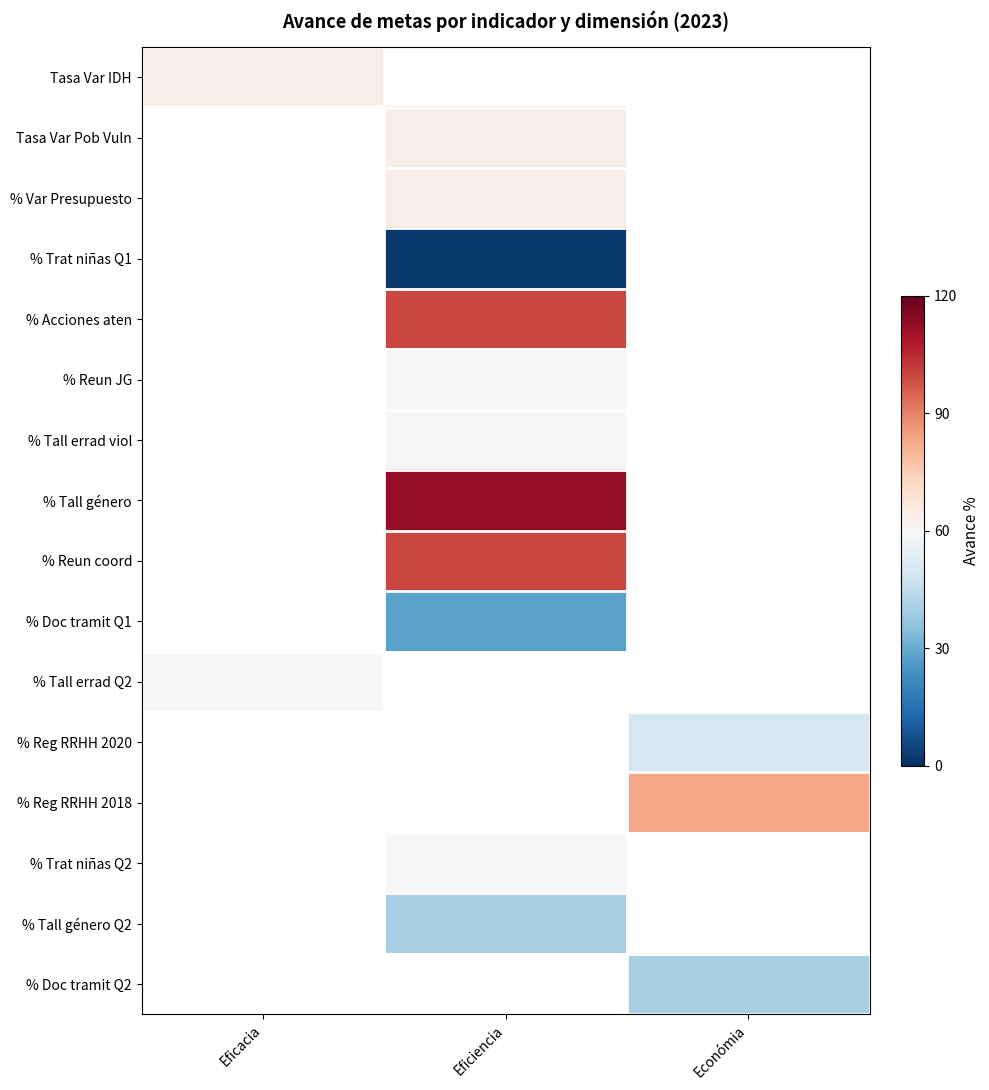

At which category does the chart reach its peak across all series?

Eficiencia